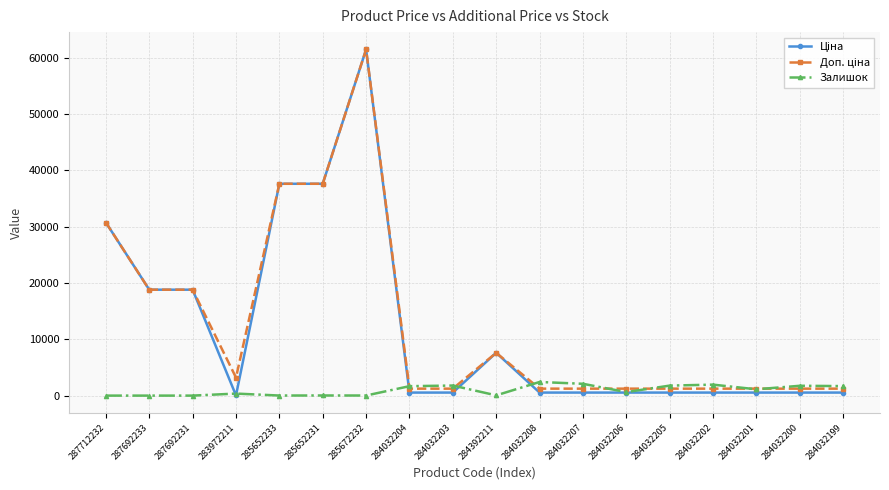

How many categories are shown in the chart?

18